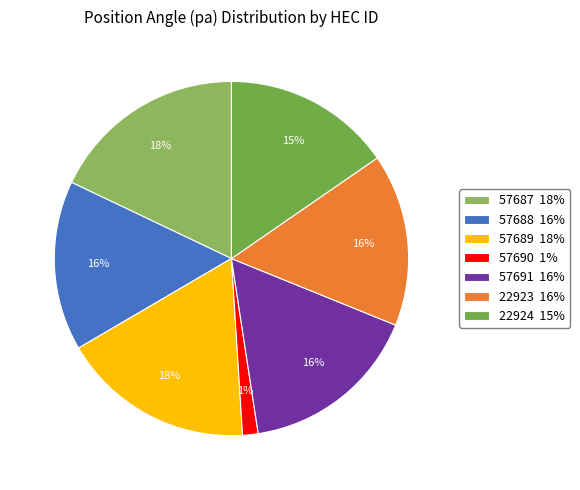

What percentage is the 22924 slice, to the nearest percent?

15%